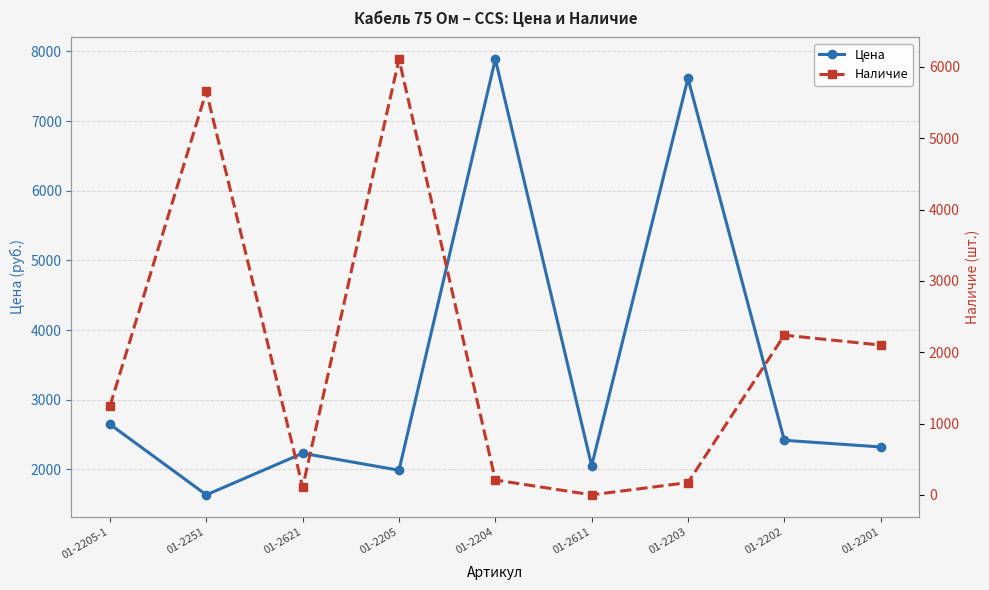

What is the label of the 7th point from the left?

01-2203